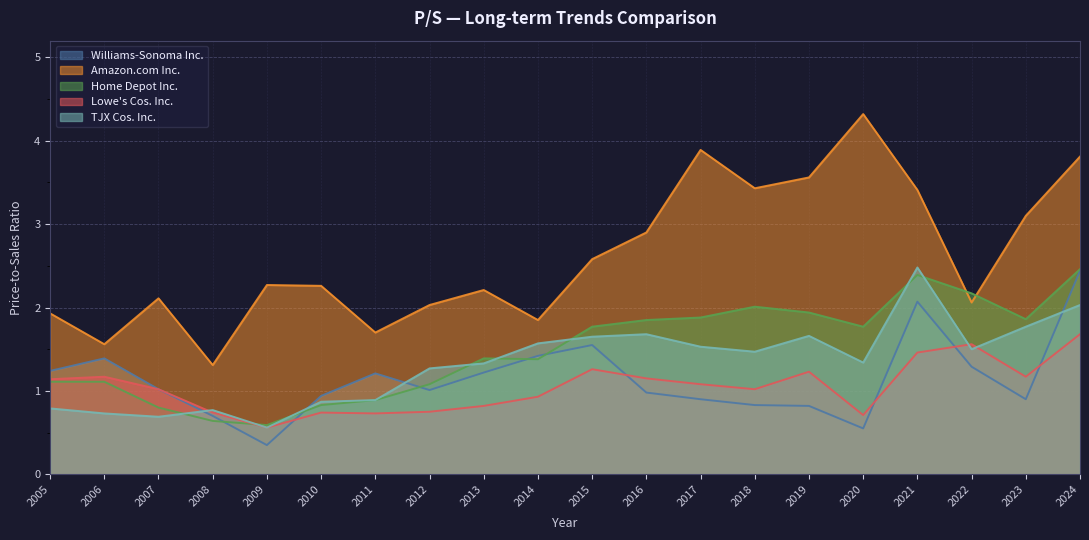

Rank the categories by Lowe's Cos. Inc. value from highest to lowest.

2024, 2022, 2021, 2015, 2019, 2006, 2023, 2016, 2005, 2017, 2007, 2018, 2014, 2013, 2012, 2008, 2010, 2011, 2020, 2009